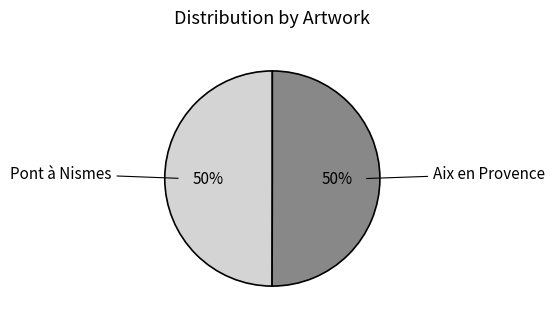

Is it true that Pont à Nismes is 50% of the pie?

True